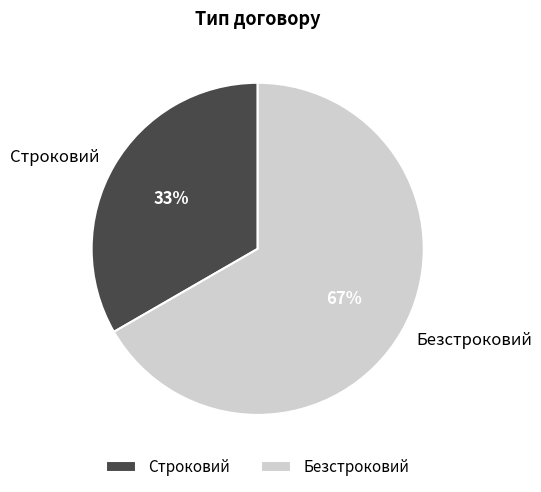

What percentage is the Строковий slice, to the nearest percent?

33%